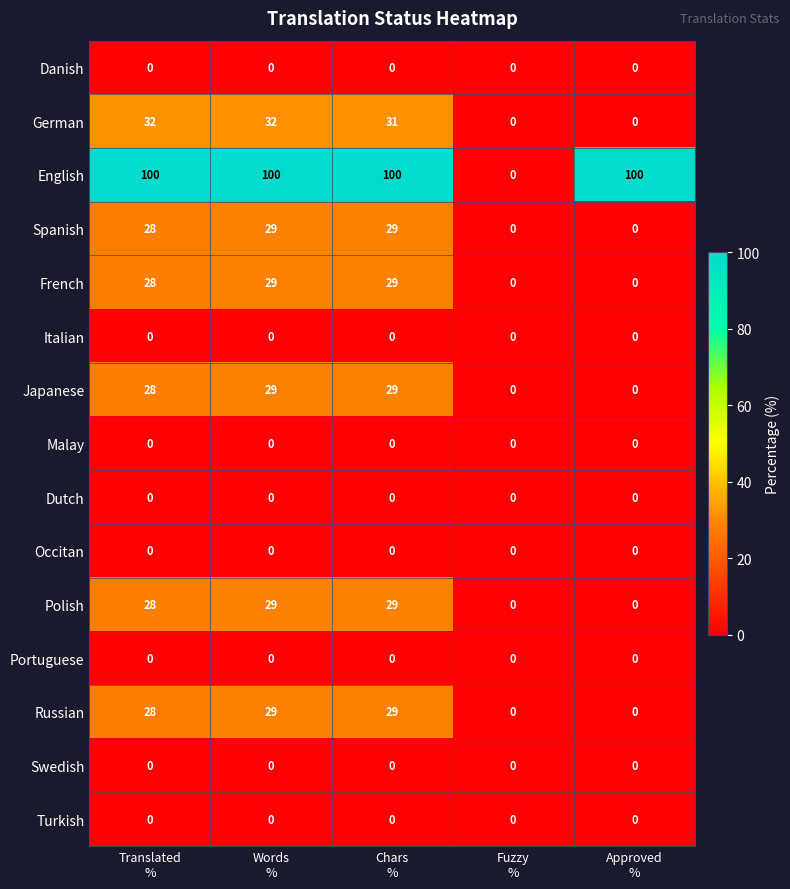

At how many categories does at least one series exceed 57?

4